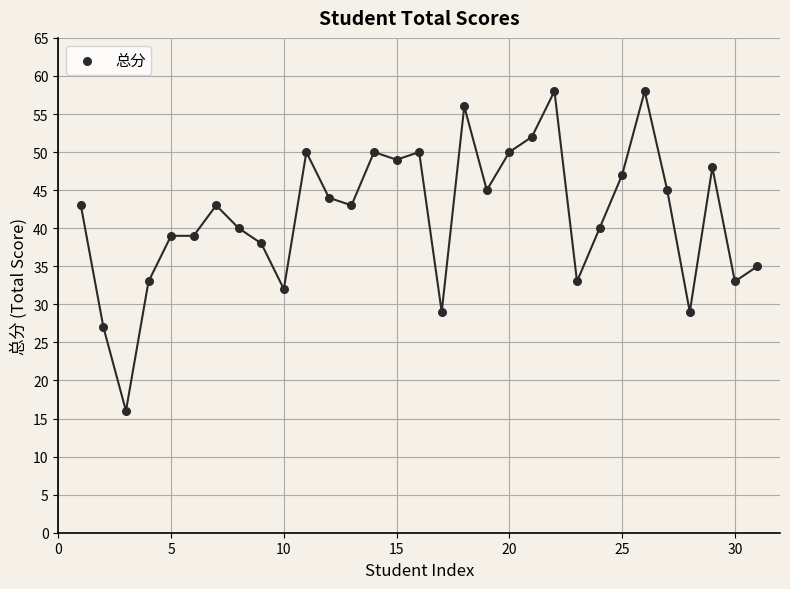

What Y value in the scatter plot is closest to 37?

38